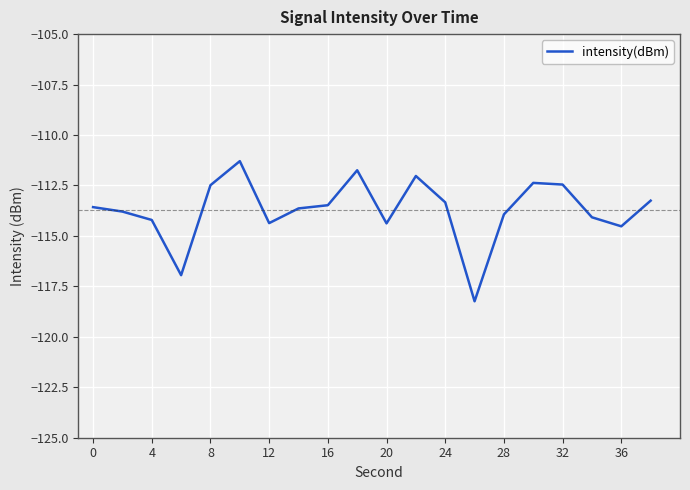

How many categories are shown in the chart?

20